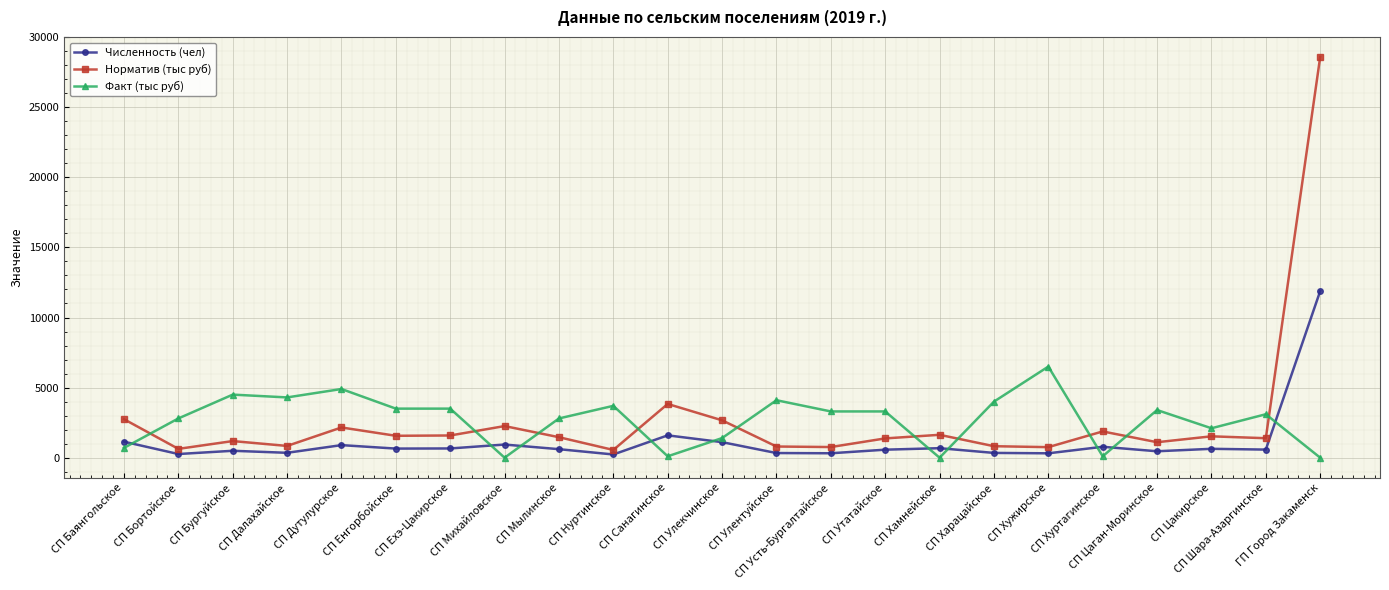

True or false: Норматив (тыс руб) and Численность (чел) cross at least once.

False